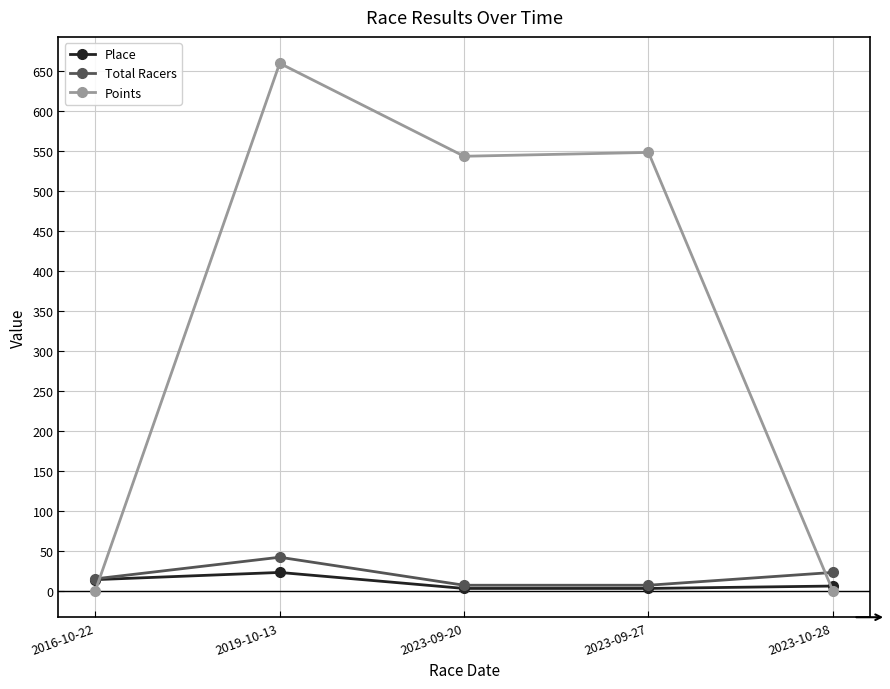

The Points series shows 928.4 at 2023-09-27. True or false?

False